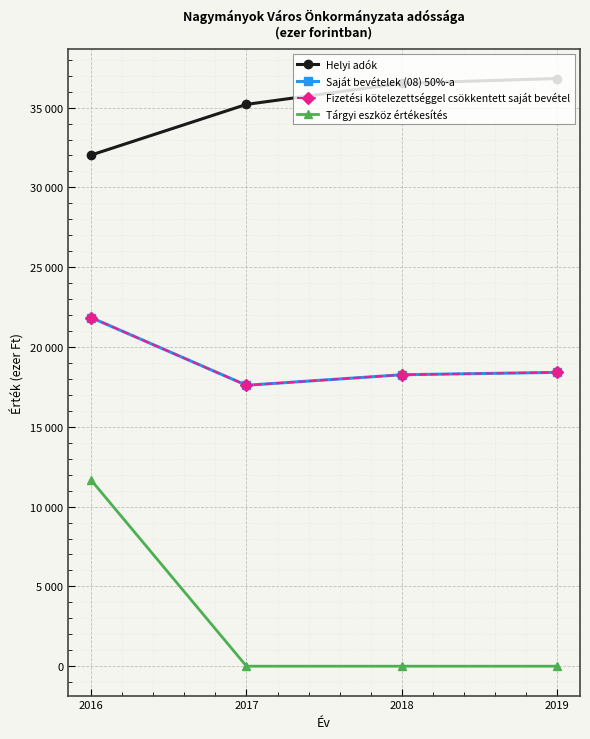

True or false: Fizetési kötelezettséggel csökkentett saját bevétel and Saját bevételek (08) 50%-a intersect in this chart.

False